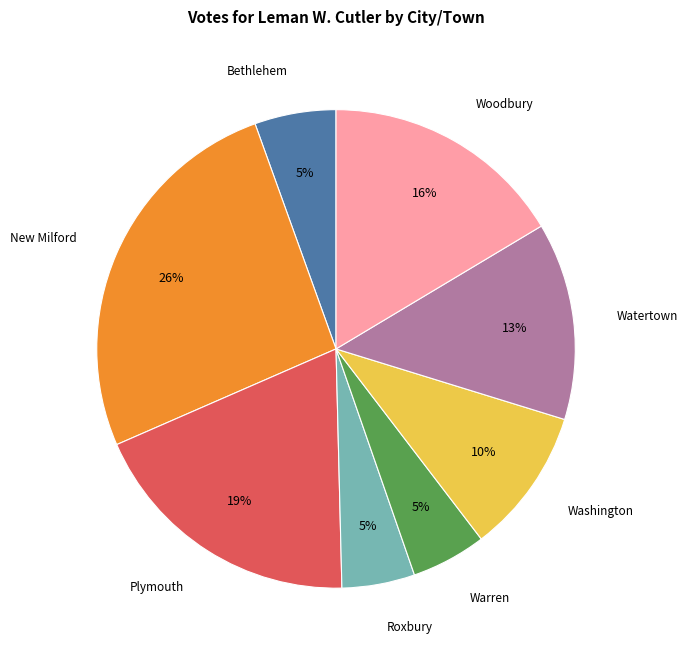

To the nearest percent, what is the average slice percentage?

12%